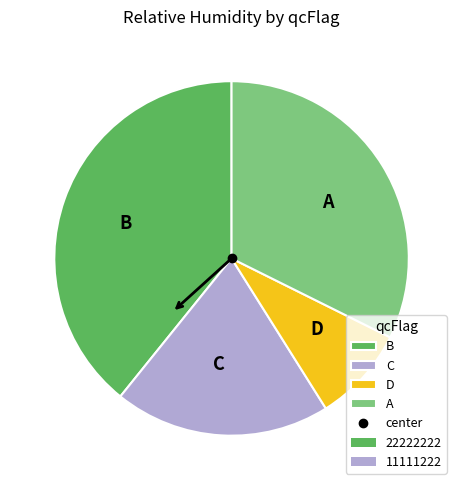

Does any single category account for the majority?

No